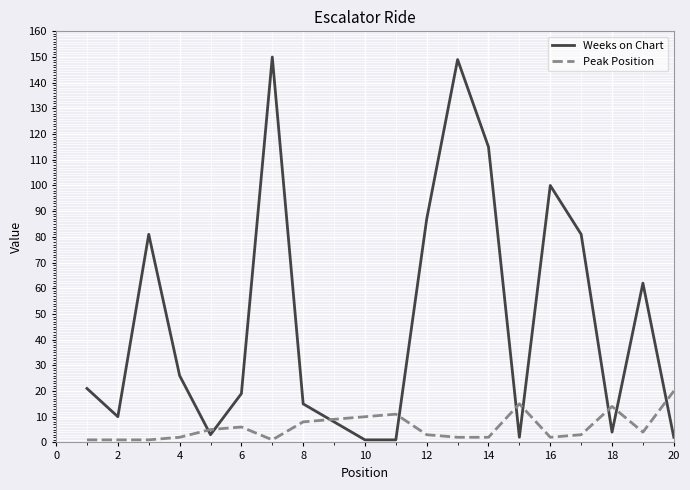

Which series has the widest spread of values?

Weeks on Chart